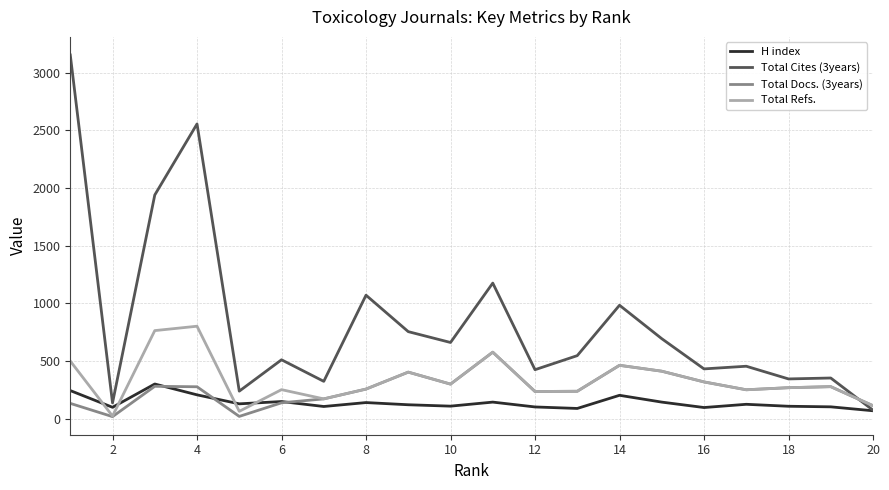

True or false: Total Cites (3years) and Total Docs. (3years) cross at least once.

True